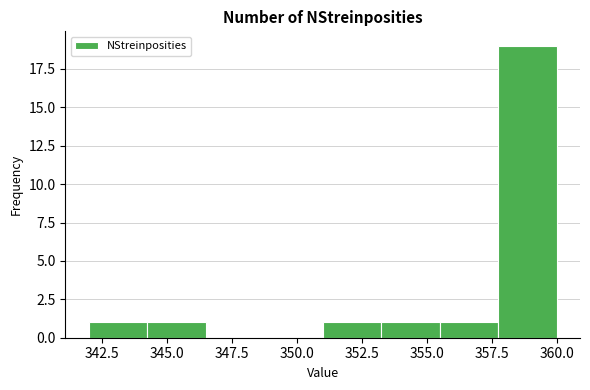

Reading left to right, list every bar in this chart as the range it spans on the x-axis followed by its height. Neither the bar edges nor the heights are printed on the chart, so give them approximately, as read against the axes.

342.00 to 344.25: 1
344.25 to 346.50: 1
346.50 to 348.75: 0
348.75 to 351.00: 0
351.00 to 353.25: 1
353.25 to 355.50: 1
355.50 to 357.75: 1
357.75 to 360.00: 19